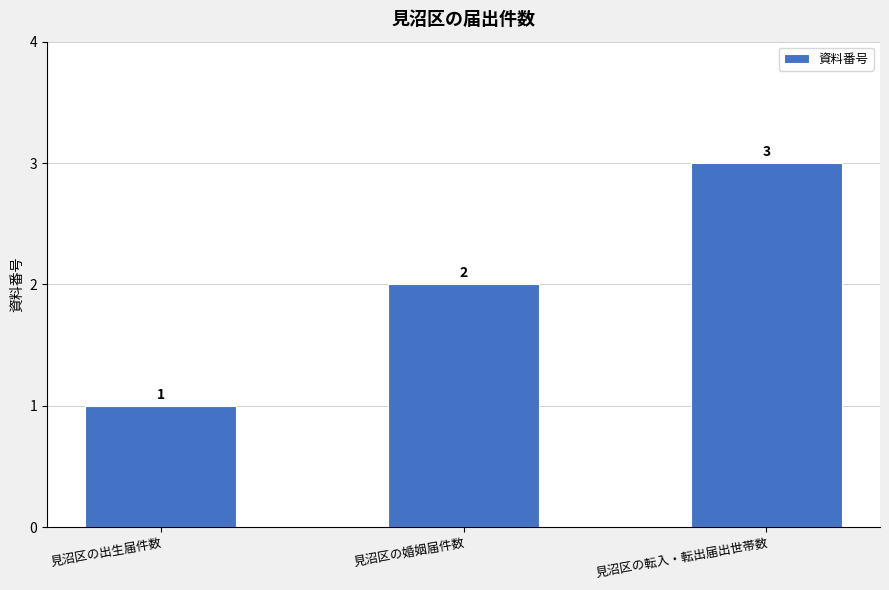

What is the difference between the maximum and minimum values?

2